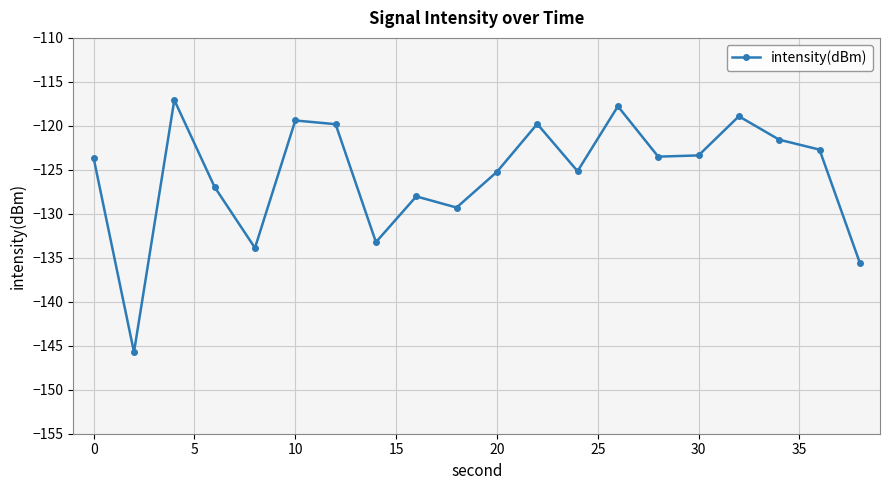

What is the difference between the maximum and minimum values?

28.7